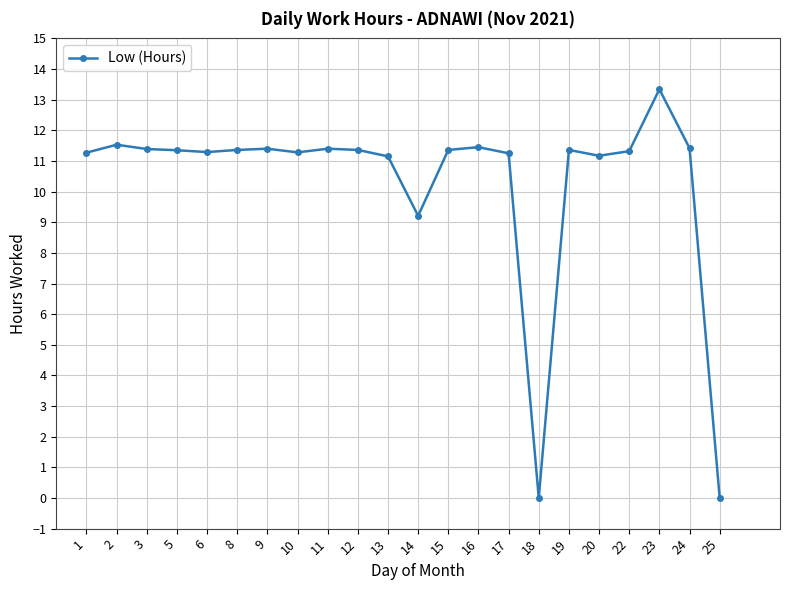

Is this an area chart (filled region under the line)?

No